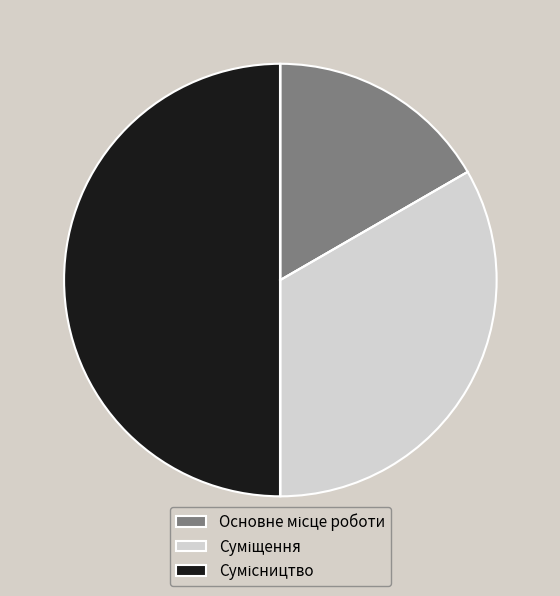

Rank the categories by value from lowest to highest.

Основне місце роботи, Суміщення, Сумісництво